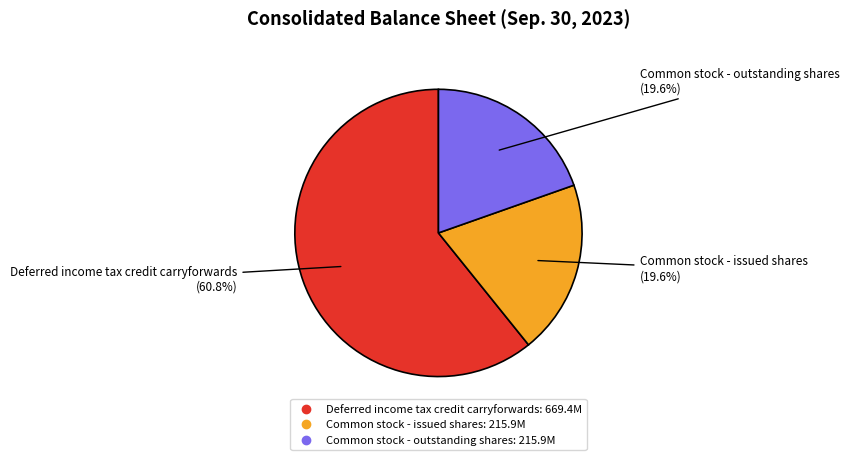

What percentage is the Common stock - issued shares slice, to the nearest percent?

20%